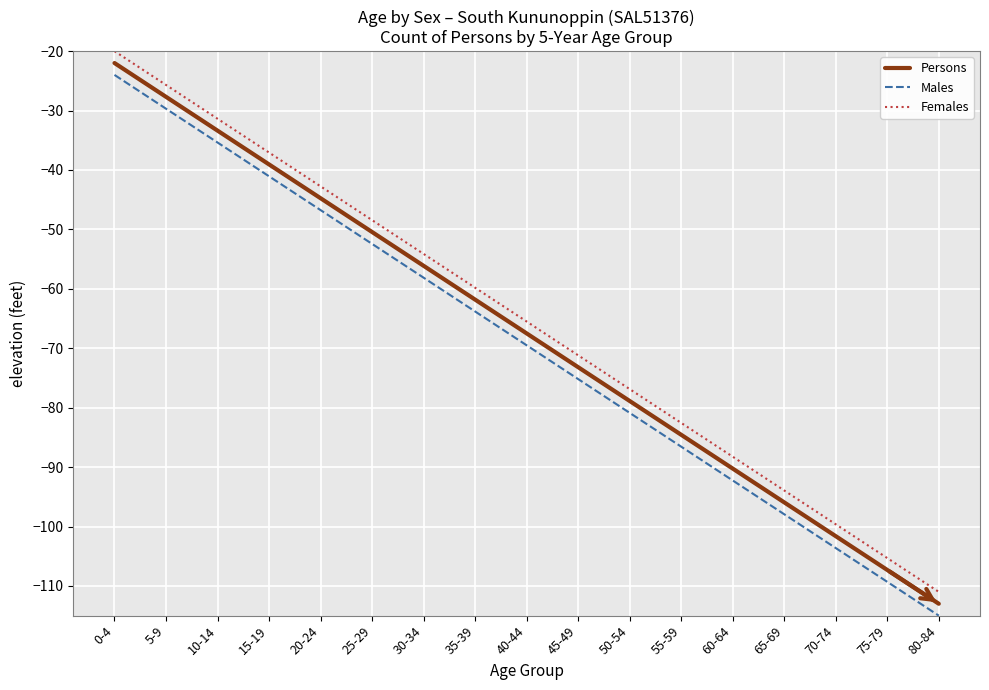

True or false: Females and Persons cross at least once.

False